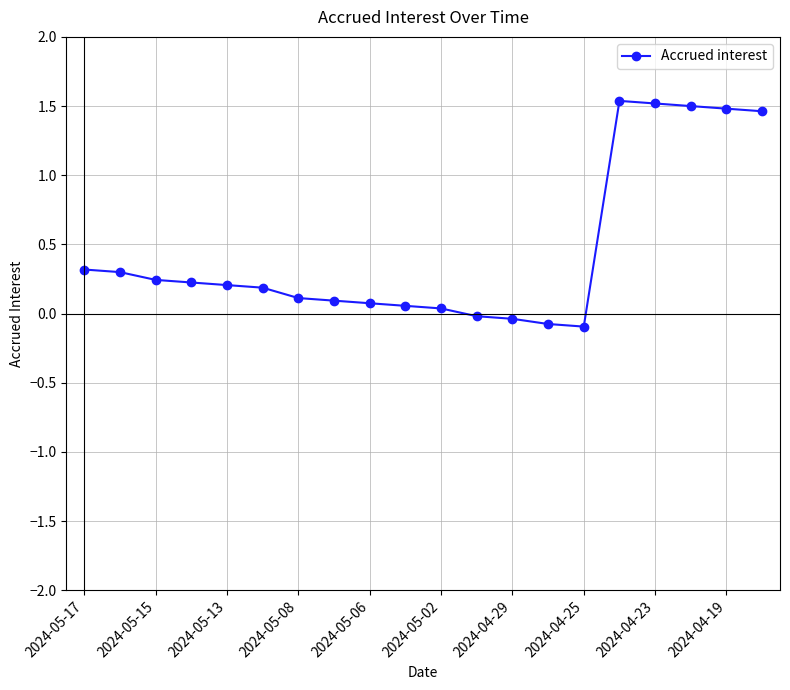

What is the difference between the maximum and minimum values?

1.6